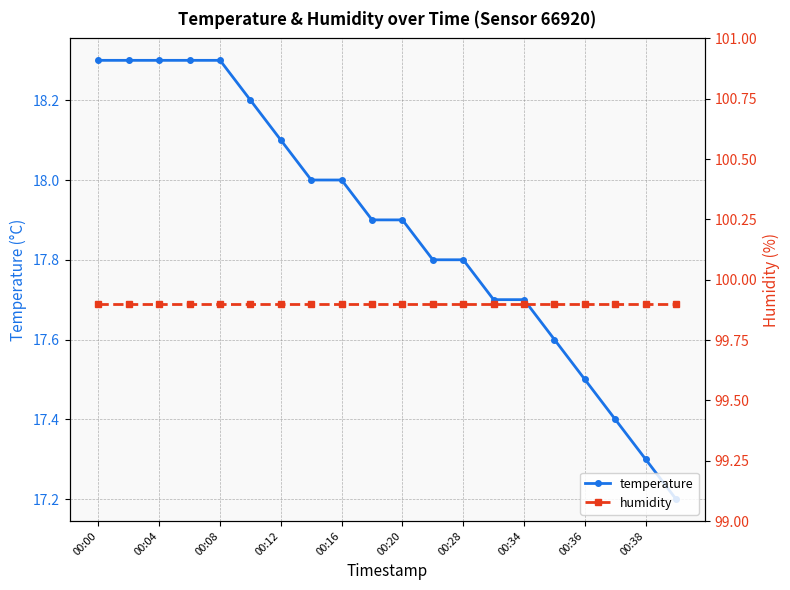

True or false: humidity has more than 2 points higher than both neighbors.

False